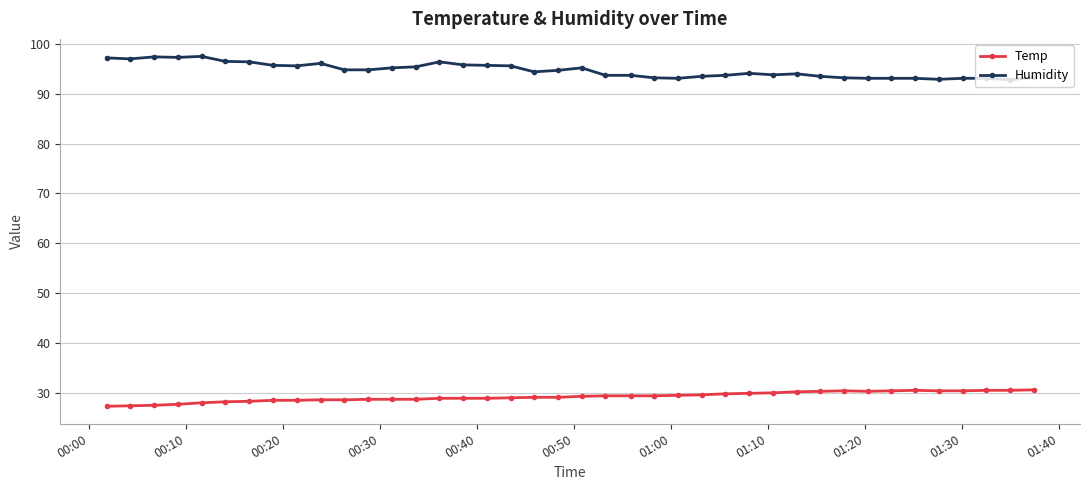

What is the value of the Temp point at the 17th from the left?

28.9